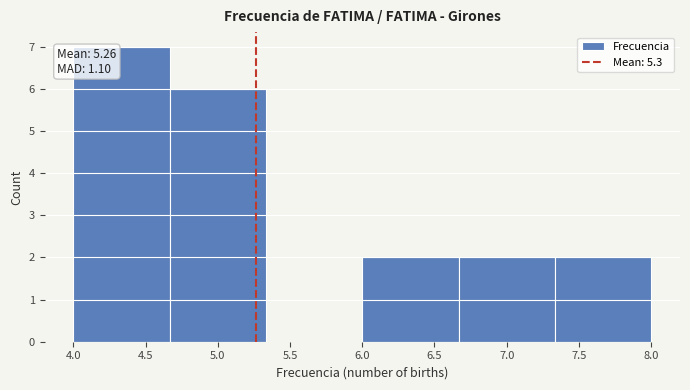

Which range on the x-axis has the tallest bar?

4.00 to 4.65